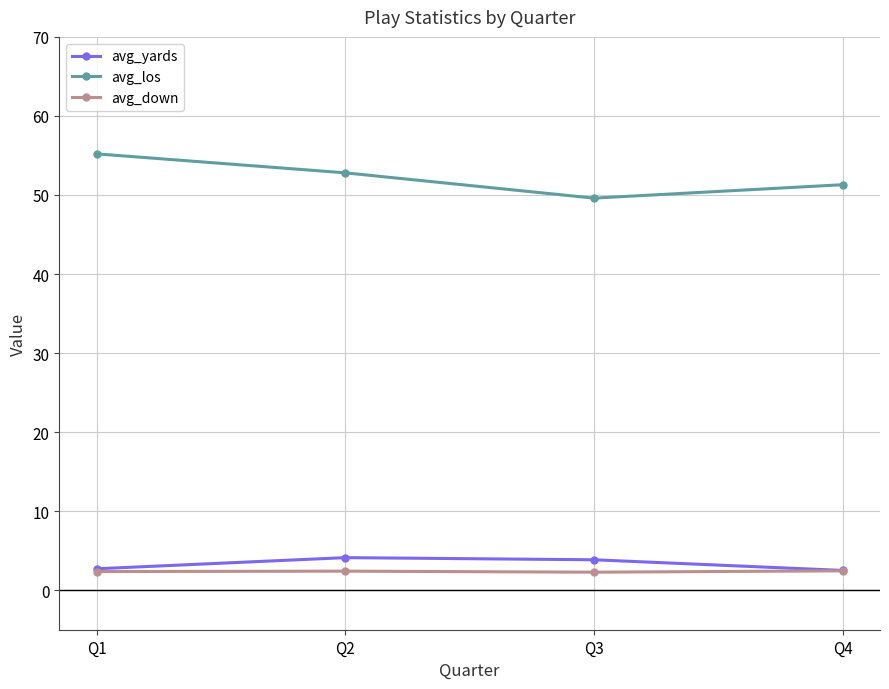

At which category does the chart reach its peak across all series?

Q1